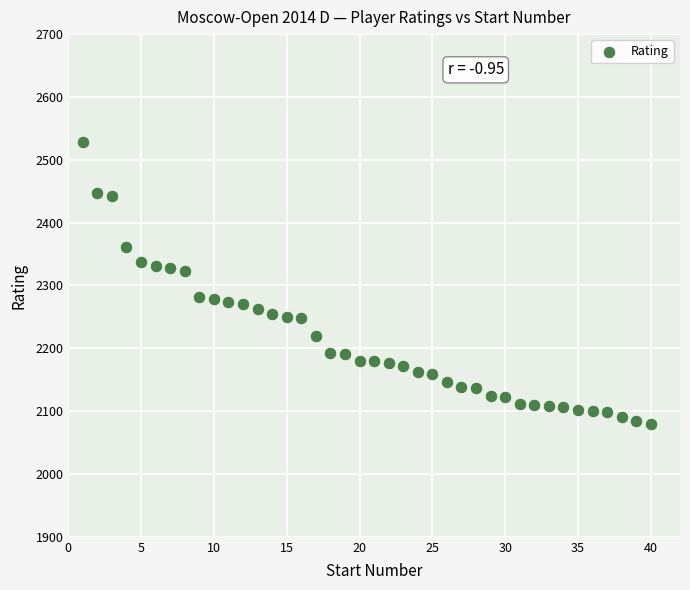

What is the range of Y values (max minus min)?

448